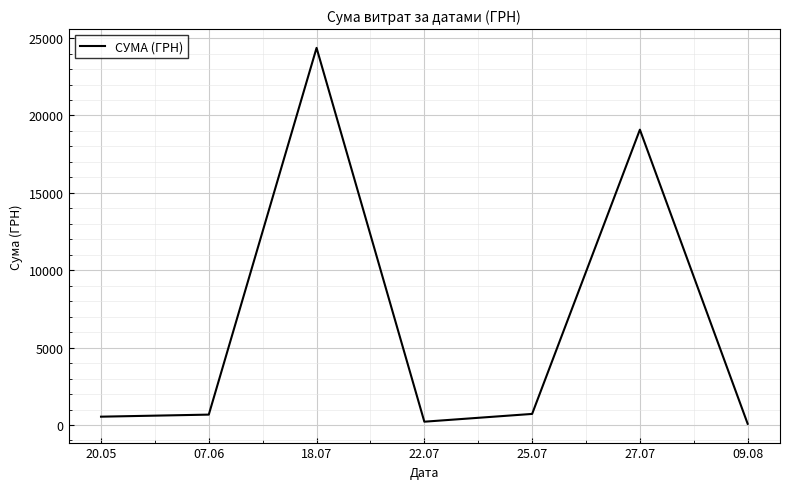

What is the smallest value displayed?

77.4